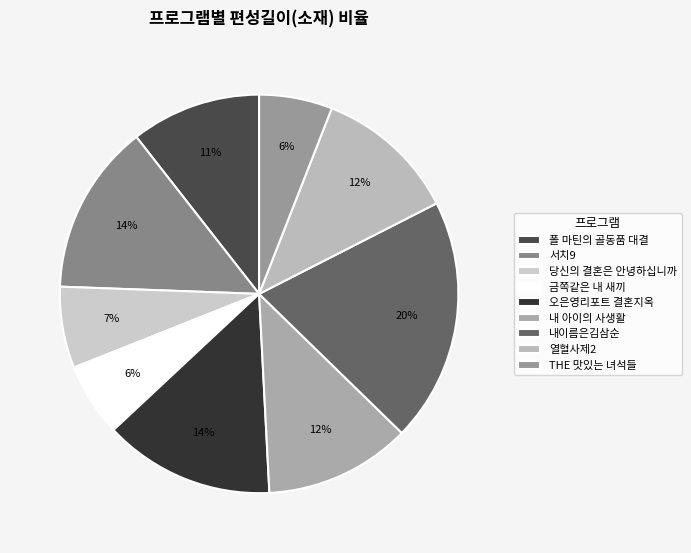

How many segments does this pie chart have?

9